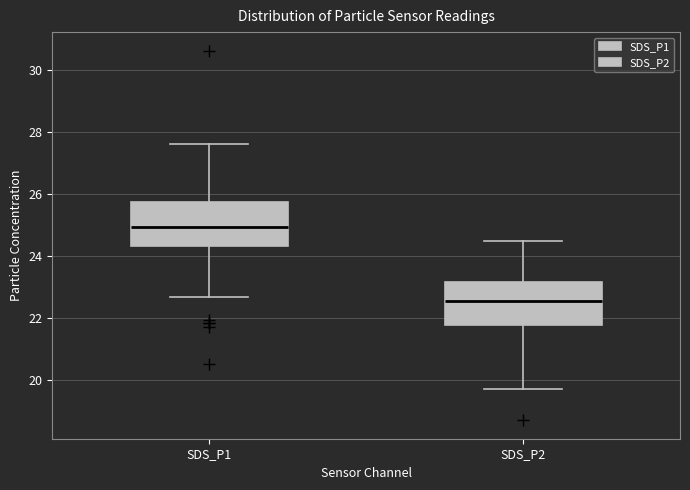

Which box has the highest median line?

SDS_P1